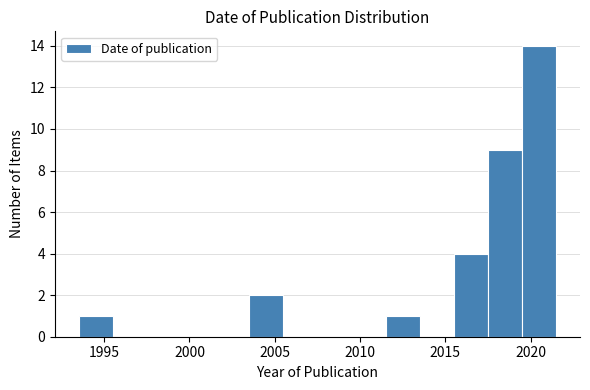

How tall is the bar that spans 2017.5 to 2019.5 on the x-axis? The values are not printed on the chart, so give them approximately, as read against the axis.

9